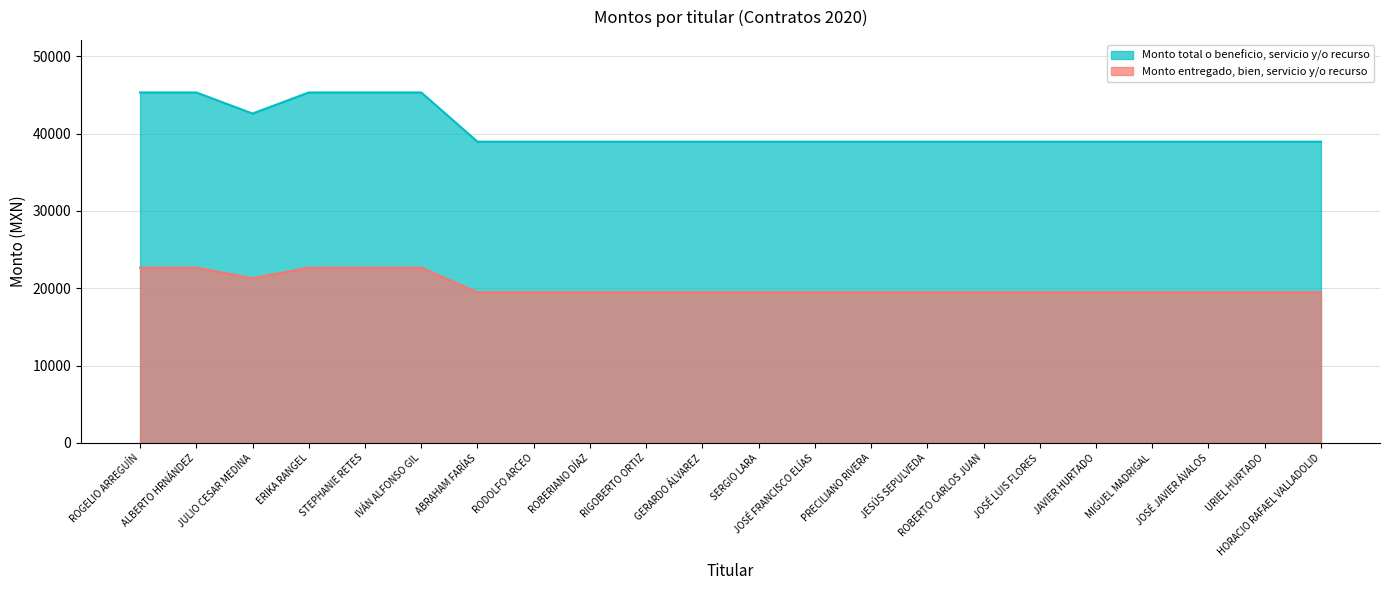

At which label does Monto entregado, bien, servicio y/o recurso reach its minimum?

ABRAHAM FARÍAS